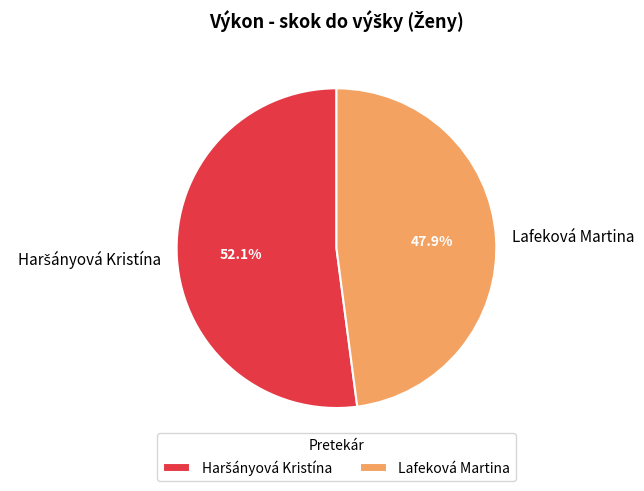

Which category has the smallest portion of the pie?

Lafeková Martina